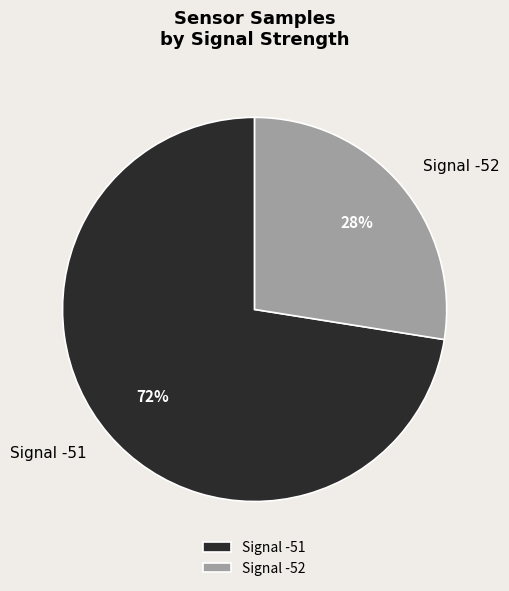

To the nearest percent, what is the combined percentage of Signal -52 and Signal -51?

100%